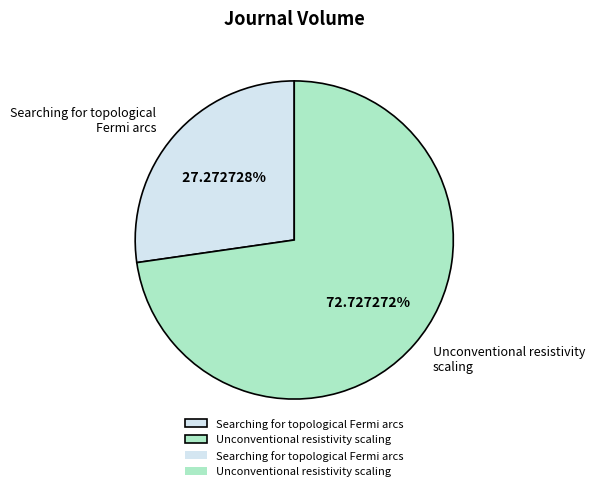

To the nearest percent, what is the average slice percentage?

50%